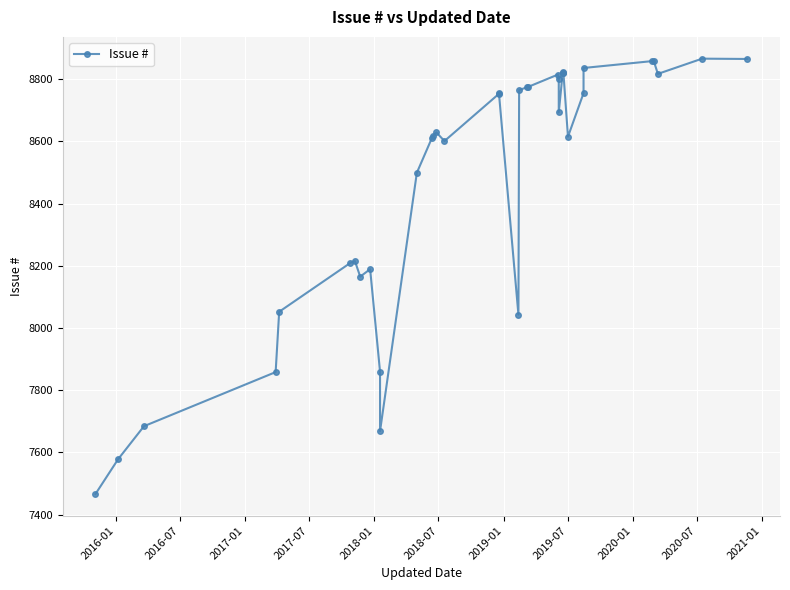

Is this an area chart (filled region under the line)?

No